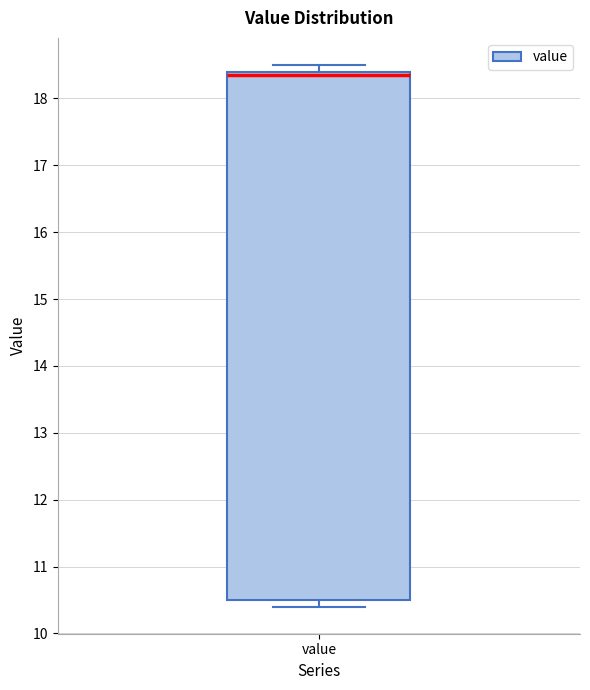

Transcribe this box plot: give where the median line is, the range the box spans, and where the two whiskers end, as read against the y-axis. The values are not printed on the chart, so give them approximately, as read against the axis.

median 18.4 (just below the box's upper edge), box 10.5 to 18.4, whiskers 10.4 to 18.5